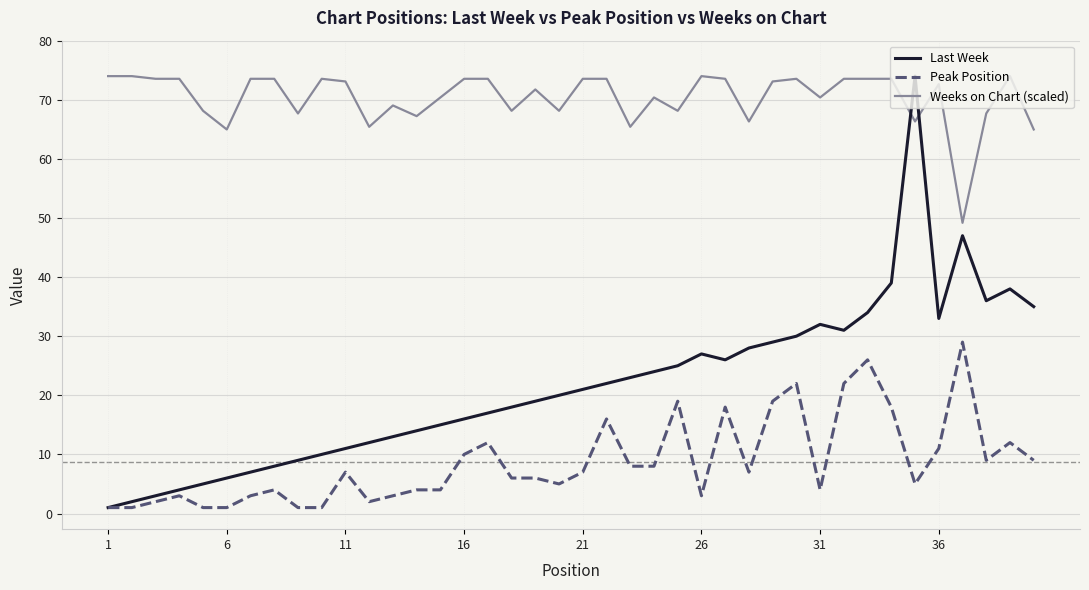

What is the highest value of the Last Week series?

74.0